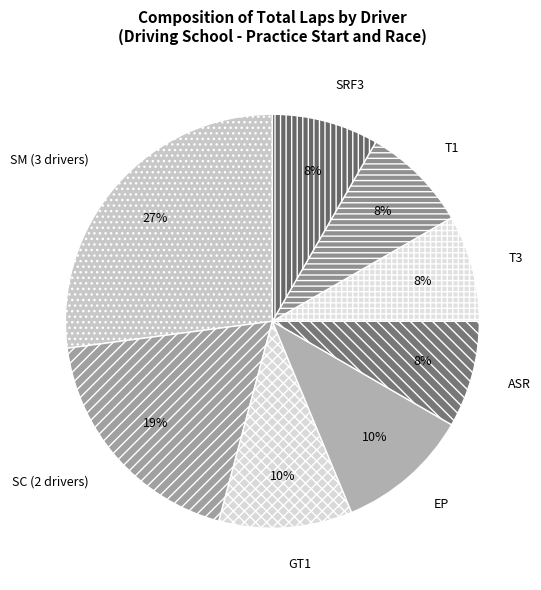

Is there any slice that represents more than half of the pie?

No